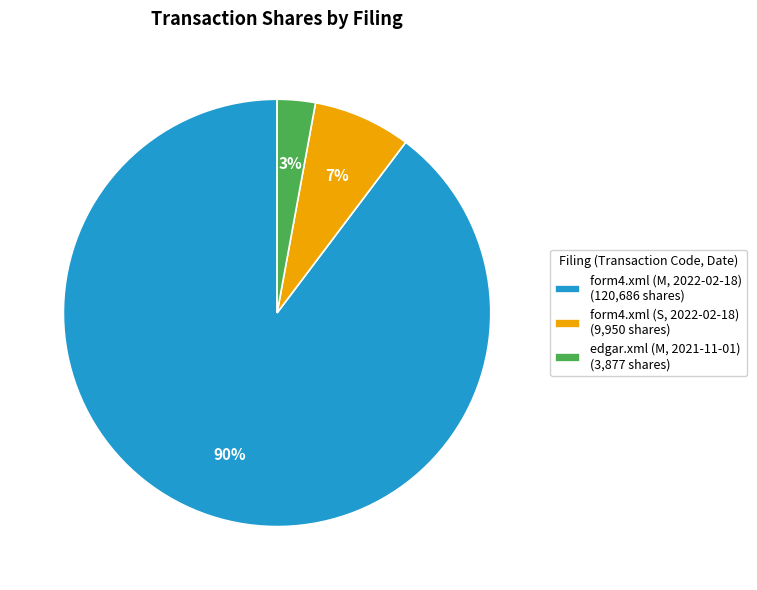

Rank the categories by value from lowest to highest.

edgar.xml (M, 2021-11-01), form4.xml (S, 2022-02-18), form4.xml (M, 2022-02-18)